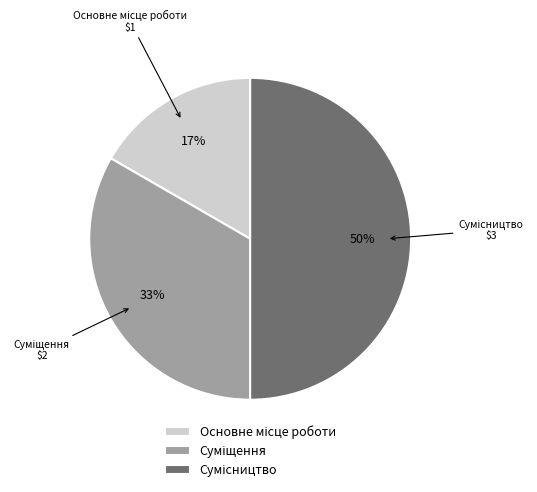

Count the number of slices in the pie.

3